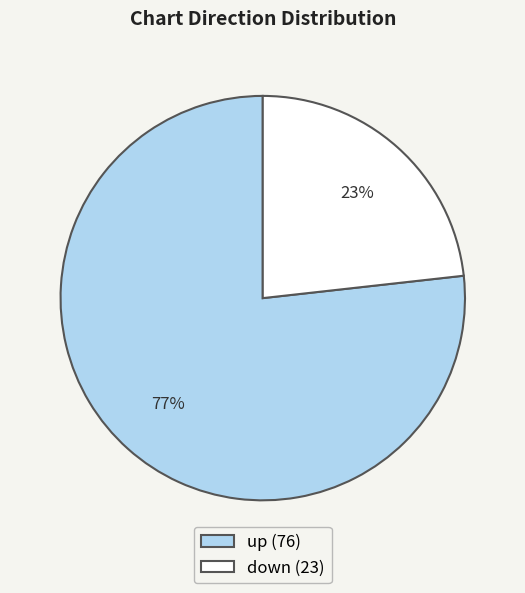

Which has a higher value, up (76) or down (23)?

up (76)